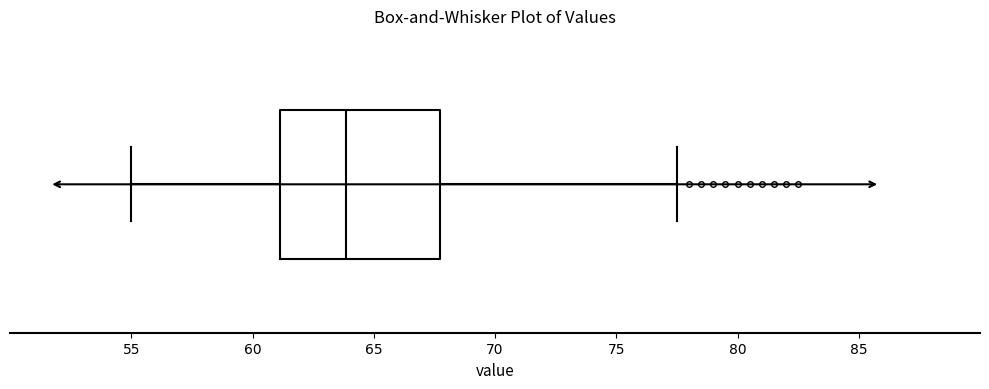

Read this box plot against the x-axis: the position of the median line, the range covered by the box, and the ends of both whiskers. The values are not printed on the chart, so give them approximately, as read against the axis.

median 64.0, box 61.0 to 68.0, whiskers 55.0 to 77.5